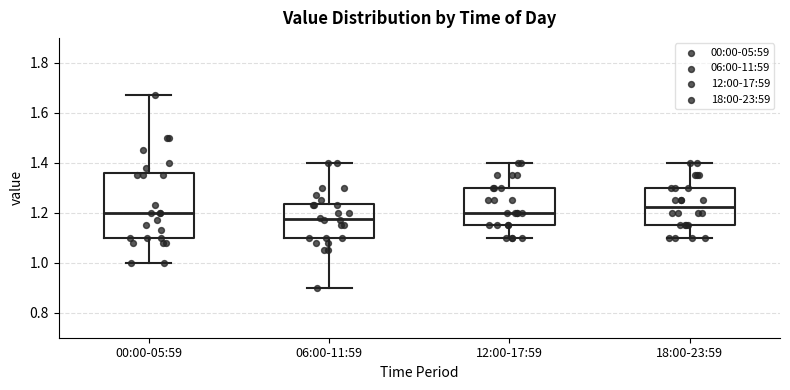

Reading left to right, read every box against the y-axis: the position of its median line, the range the box covers, and the ends of its whiskers. The values are not printed on the chart, so give them approximately, as read against the axis.

00:00-05:59: median 1.20, box 1.10 to 1.36, whiskers 1.00 to 1.68
06:00-11:59: median 1.18, box 1.10 to 1.24, whiskers 0.90 to 1.40
12:00-17:59: median 1.20, box 1.16 to 1.30, whiskers 1.10 to 1.40
18:00-23:59: median 1.22, box 1.16 to 1.30, whiskers 1.10 to 1.40